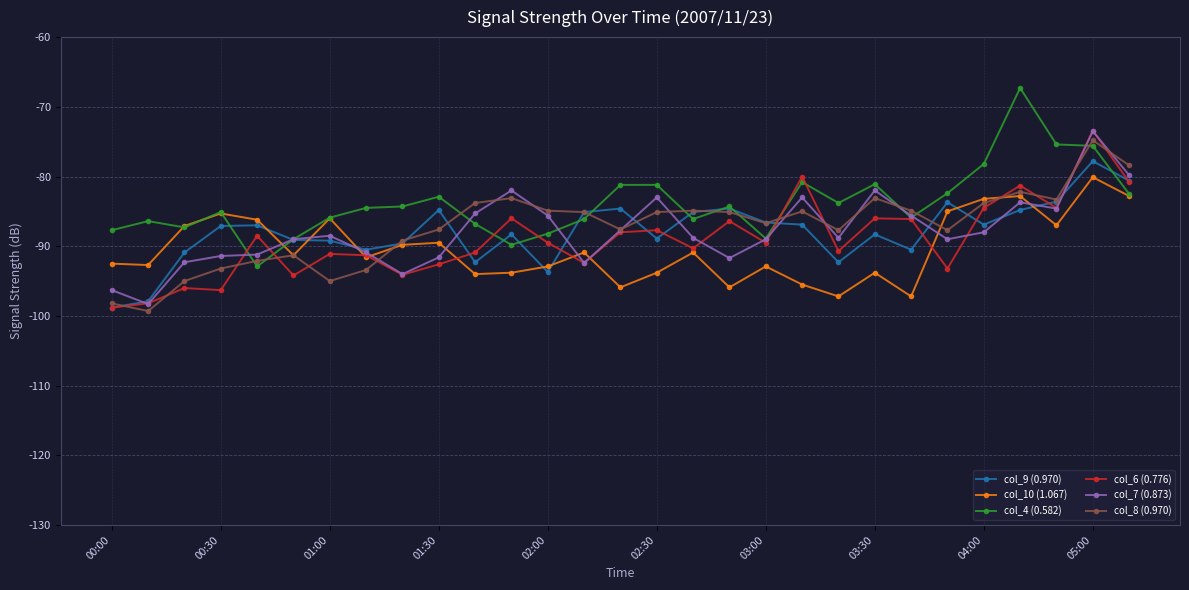

True or false: col_7 (0.873) has more than 1 points higher than both neighbors.

True